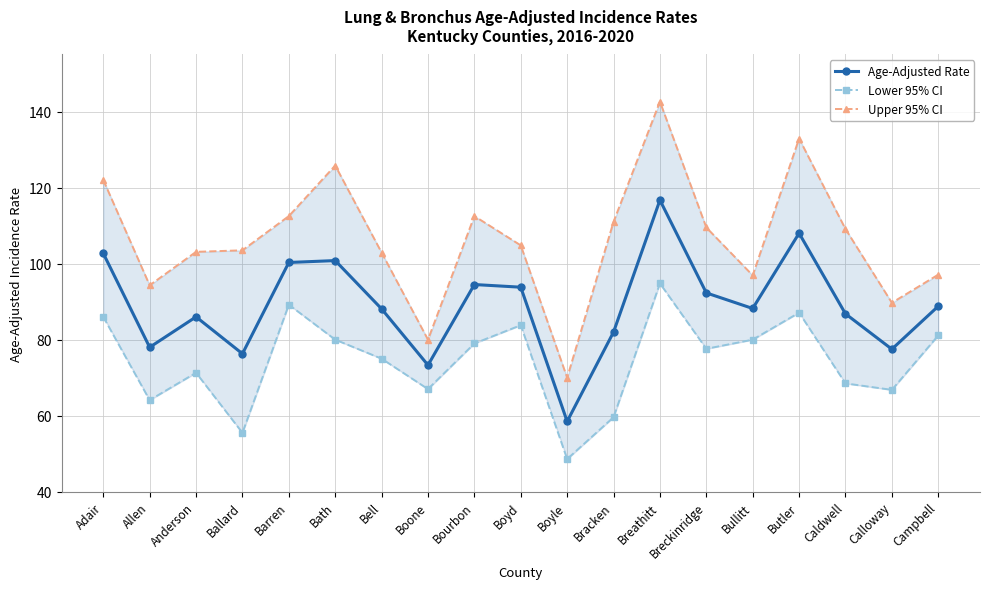

What position from the left is Breckinridge?

14